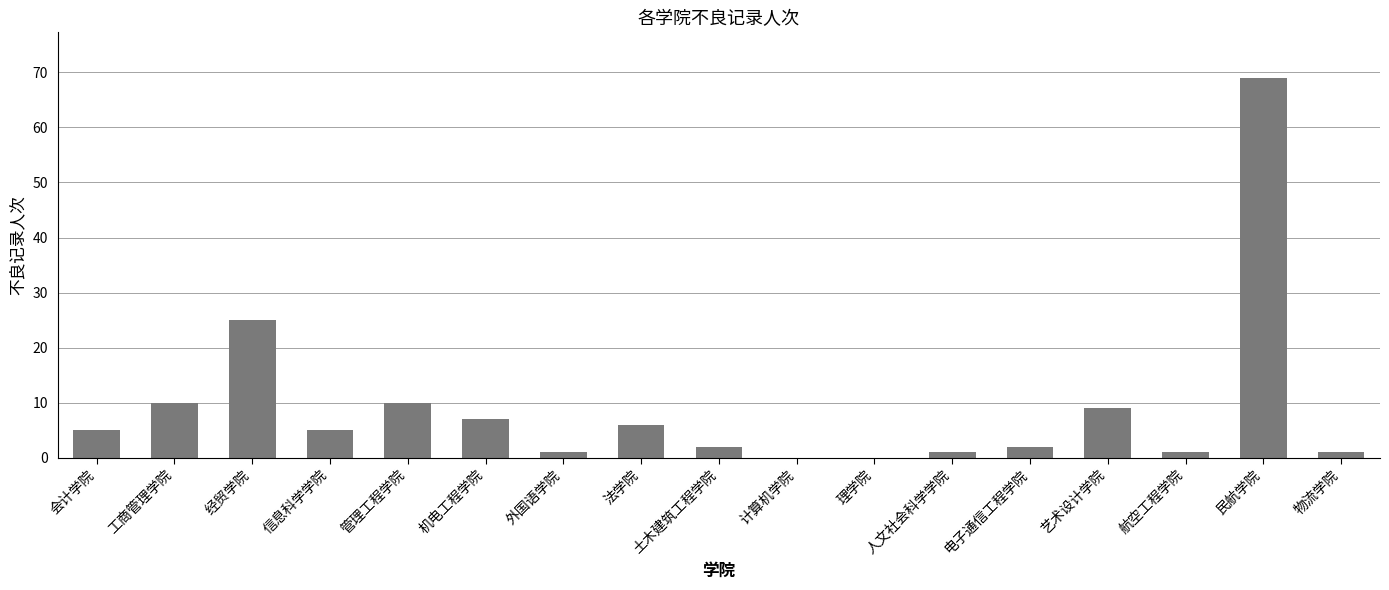

Count the number of data series in this chart.

1